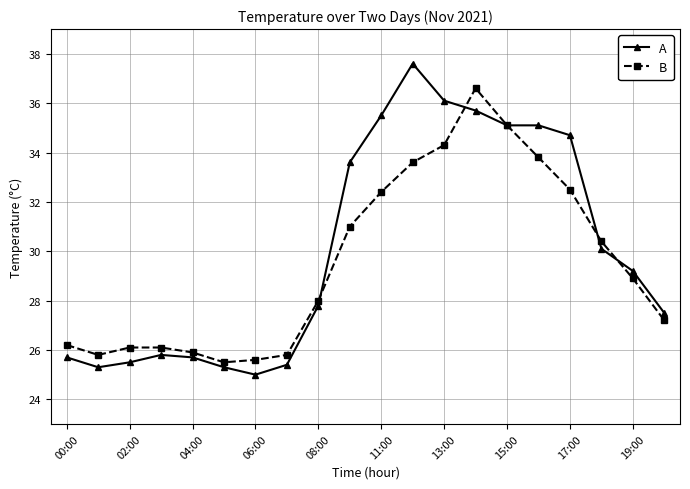

What is the maximum value shown in the chart?

37.6